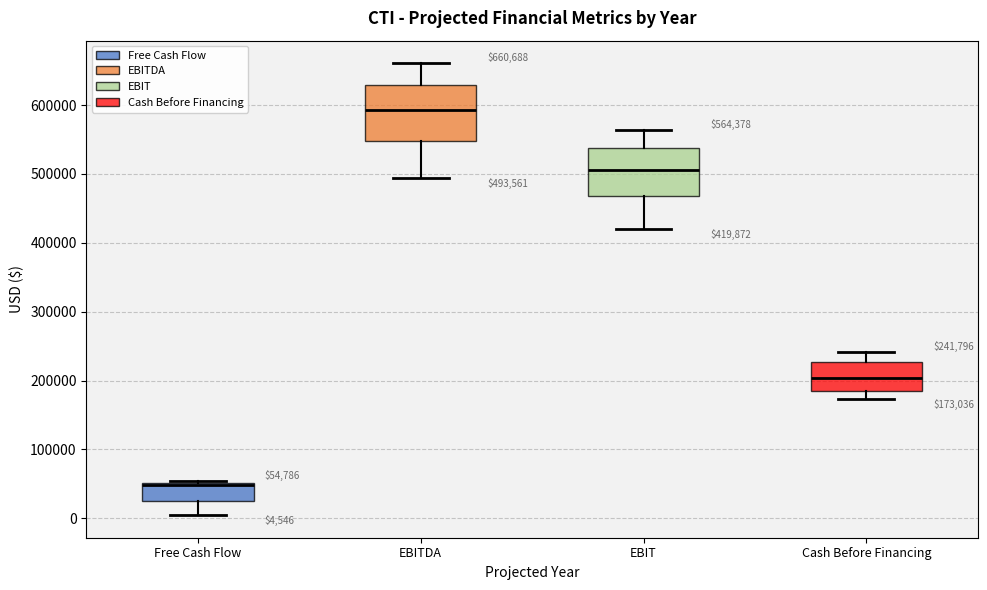

Comparing the boxes themselves (not the whiskers), which one is the tallest?

EBITDA